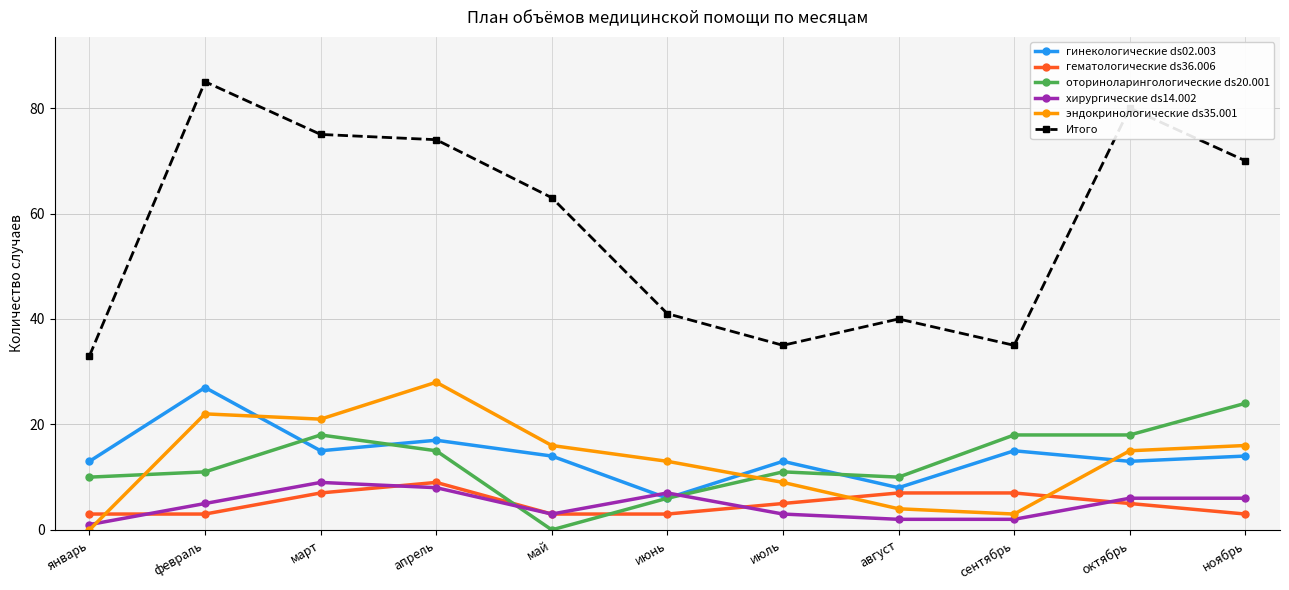

At which label does эндокринологические ds35.001 reach its peak?

апрель